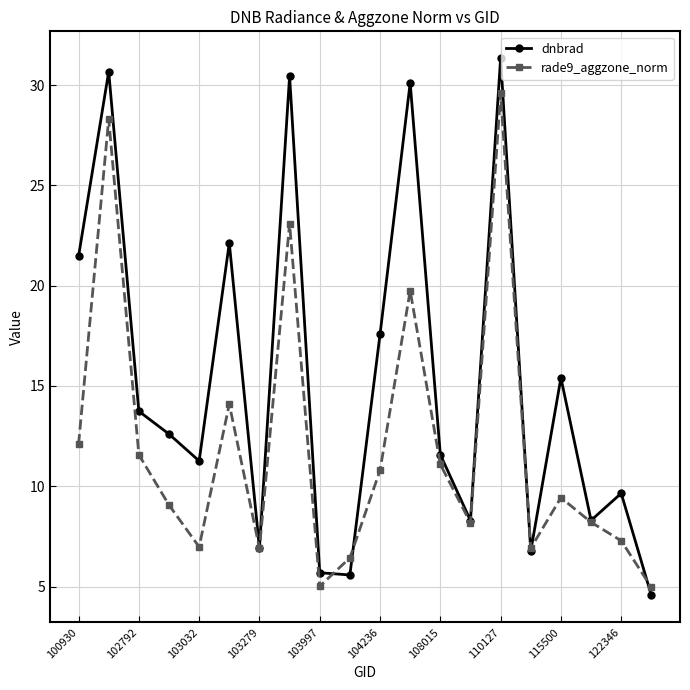

What is the average value of the dnbrad series?

15.2